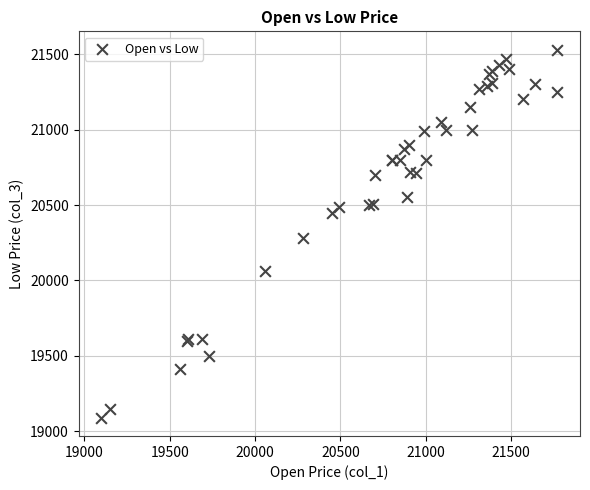

What Y value in the scatter plot is closest to 20310?

20280